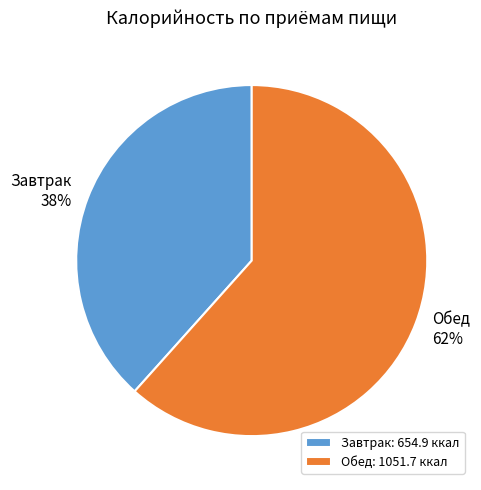

Count the number of slices in the pie.

2